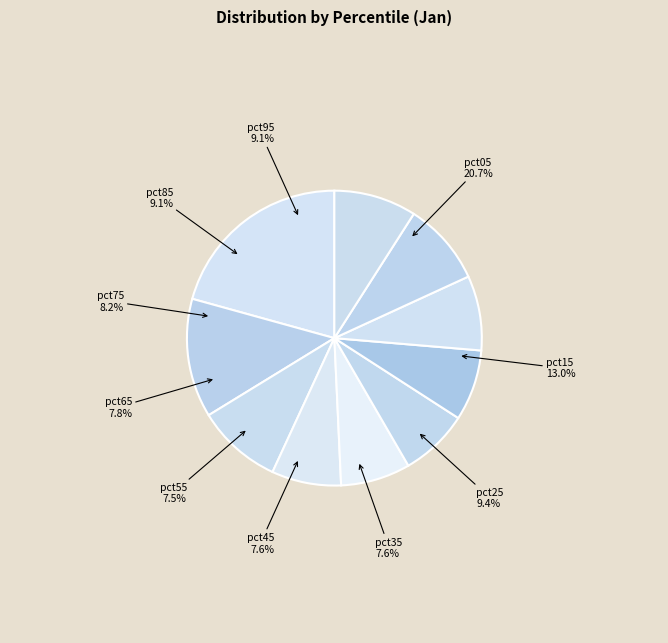

Which slice is the smallest?

pct55